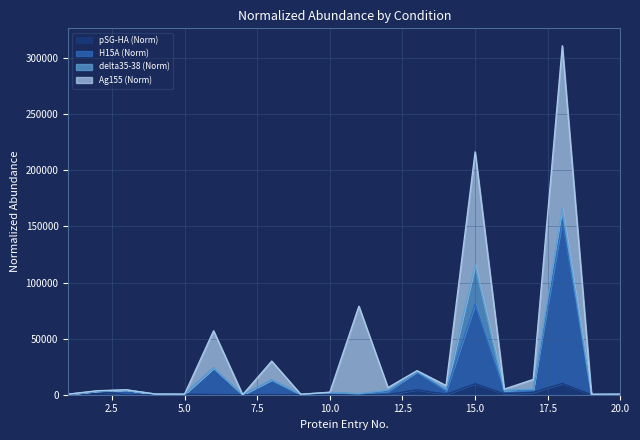

Does the chart have visible grid lines?

Yes